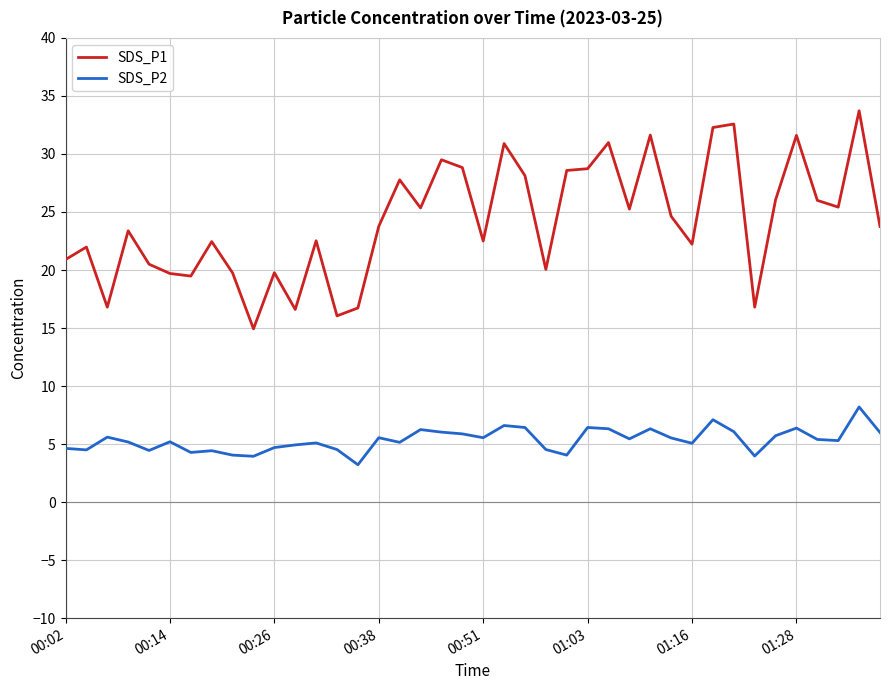

List the series in order of their overall mean, lowest first.

SDS_P2, SDS_P1